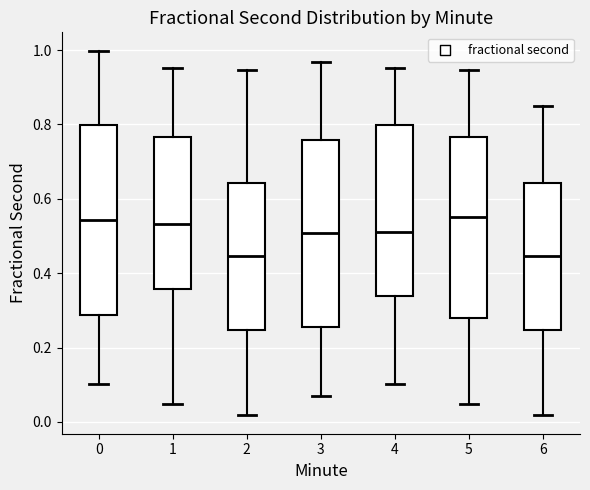

Reading left to right, read every box against the y-axis: the position of its median line, the range the box covers, and the ends of its whiskers. The values are not printed on the chart, so give them approximately, as read against the axis.

0: median 0.54, box 0.28 to 0.80, whiskers 0.10 to 1.00
1: median 0.54, box 0.36 to 0.76, whiskers 0.04 to 0.96
2: median 0.44, box 0.24 to 0.64, whiskers 0.02 to 0.94
3: median 0.50, box 0.26 to 0.76, whiskers 0.06 to 0.96
4: median 0.52, box 0.34 to 0.80, whiskers 0.10 to 0.96
5: median 0.56, box 0.28 to 0.76, whiskers 0.04 to 0.94
6: median 0.44, box 0.24 to 0.64, whiskers 0.02 to 0.84